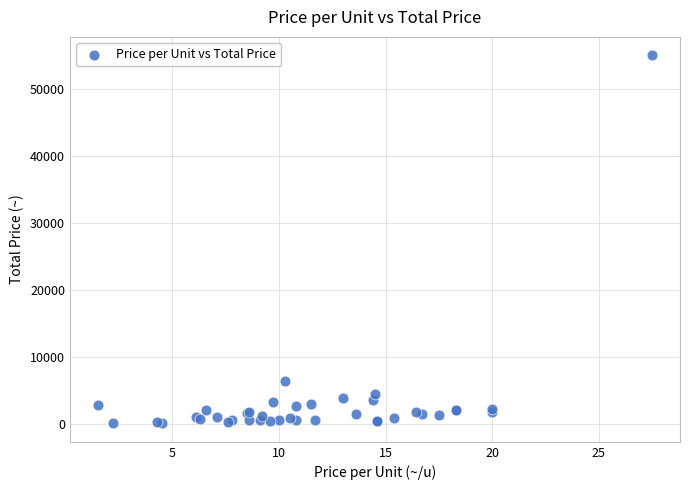

What Y value in the scatter plot is closest to 27565?

6500